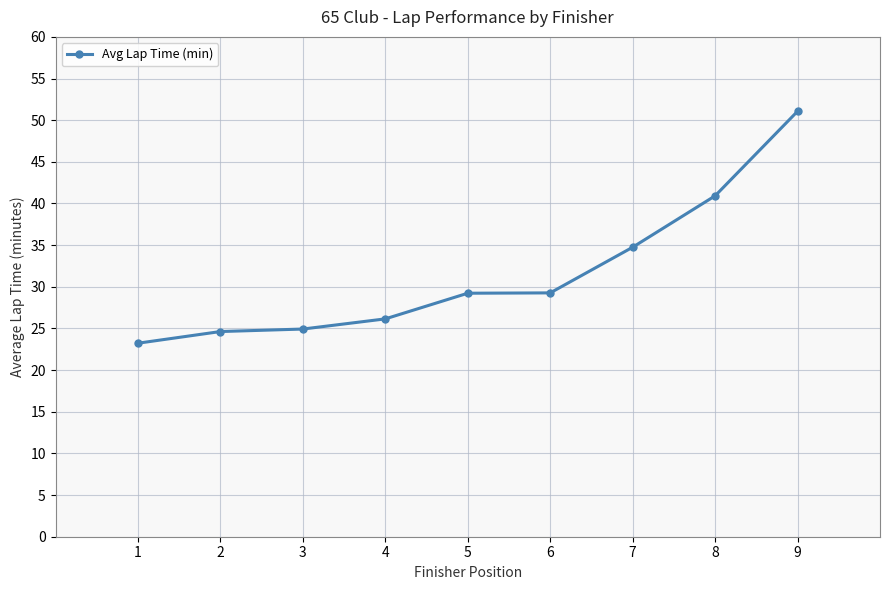

At which category does the chart reach its minimum across all series?

1